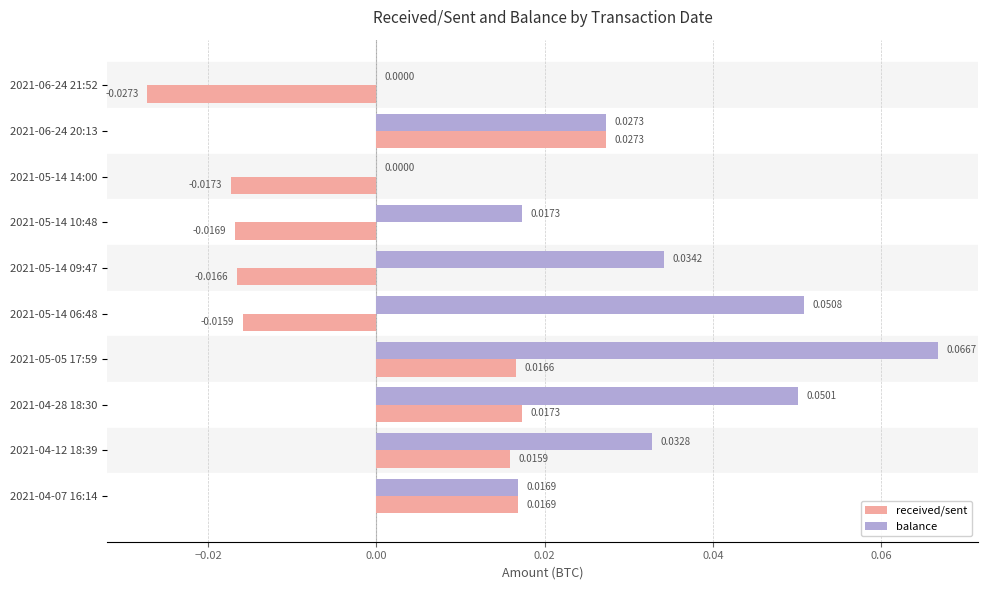

Between 2021-05-14 14:00 and 2021-05-14 10:48, which series saw the biggest shift?

balance